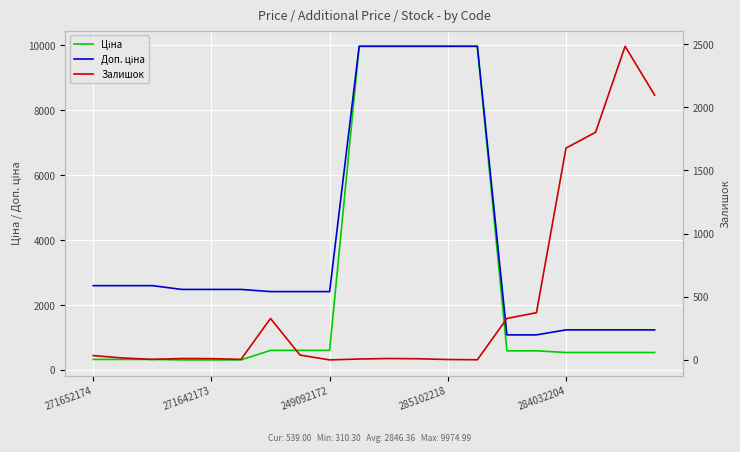

How many data points does each series have?

20